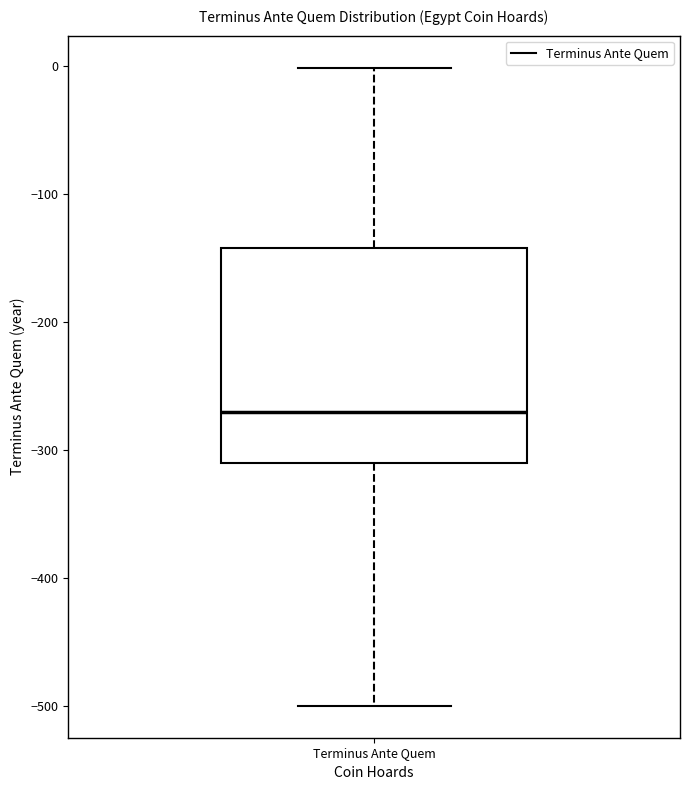

Read this box plot against the y-axis: the position of the median line, the range covered by the box, and the ends of both whiskers. The values are not printed on the chart, so give them approximately, as read against the axis.

median -270, box -310 to -140, whiskers -500 to 0